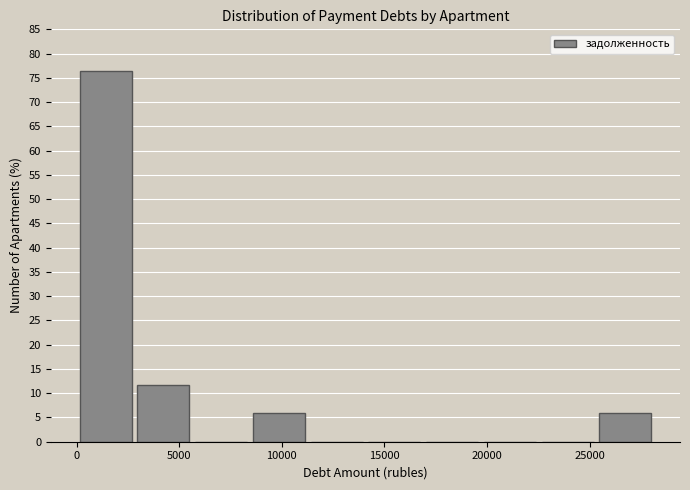

Reading left to right, transcribe this chart: for each bar, give the range it covers on the x-axis and its height. Neither the bar edges nor the heights are printed on the chart, so give them approximately, as read against the axes.

0 to 3000: 76.5
3000 to 5500: 12.0
5500 to 8500: 0
8500 to 11500: 6.0
11500 to 14000: 0
14000 to 17000: 0
17000 to 19500: 0
19500 to 22500: 0
22500 to 25500: 0
25500 to 28000: 6.0